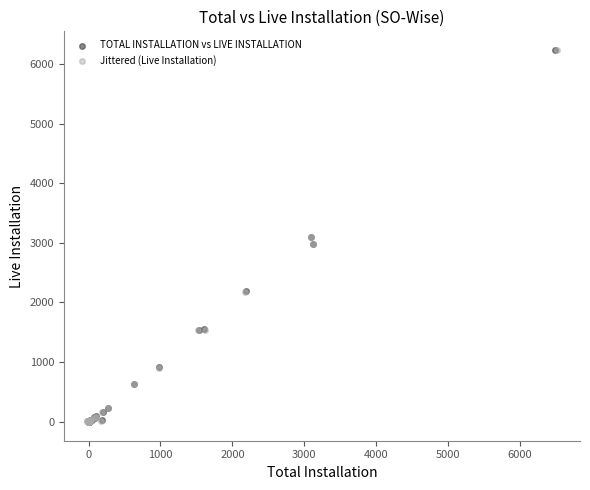

Which series has the largest Y range (max minus min)?

Jittered (Live Installation)